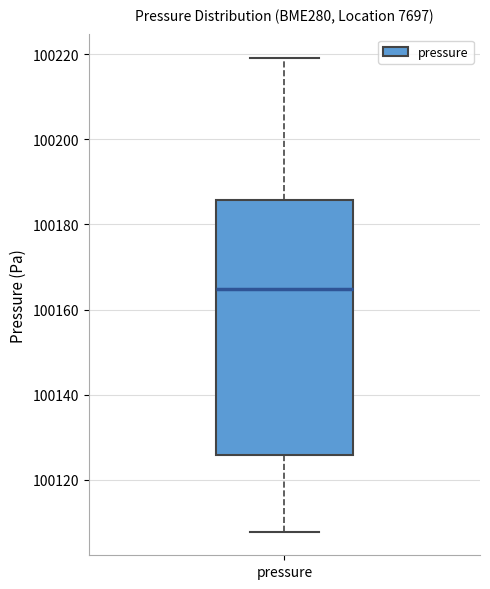

Read this box plot against the y-axis: the position of the median line, the range covered by the box, and the ends of both whiskers. The values are not printed on the chart, so give them approximately, as read against the axis.

median 100164, box 100126 to 100186, whiskers 100108 to 100220